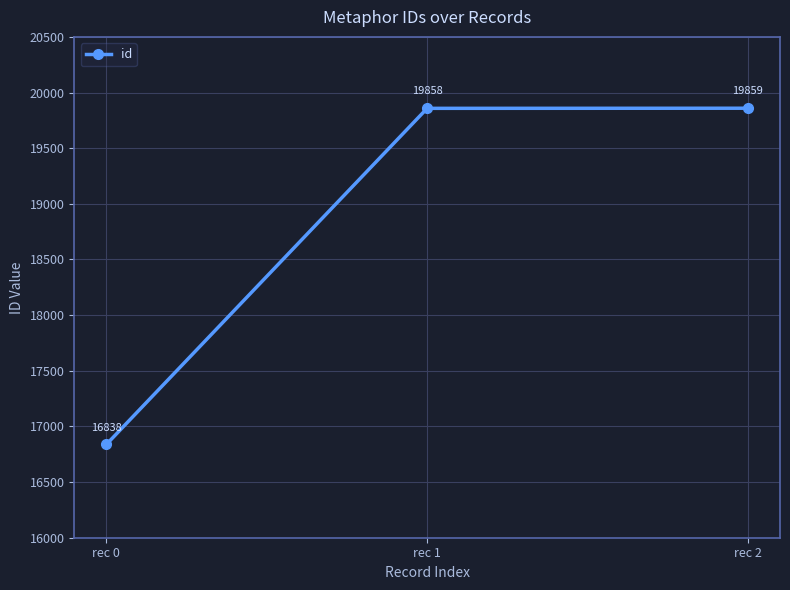

What is the difference between the values at rec 1 and rec 0?

3020